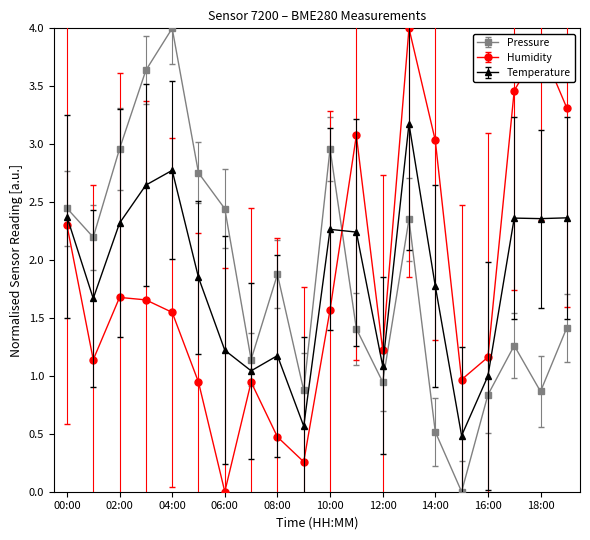

What is the maximum value shown in the chart?

4.0